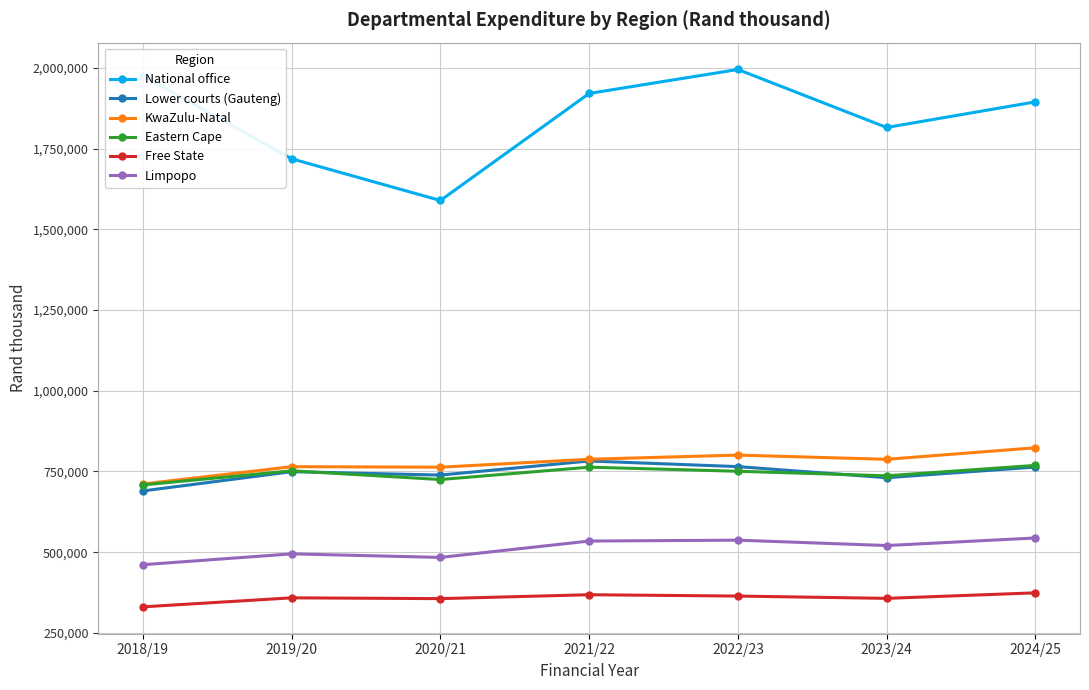

What is the label of the 4th point from the right?

2021/22